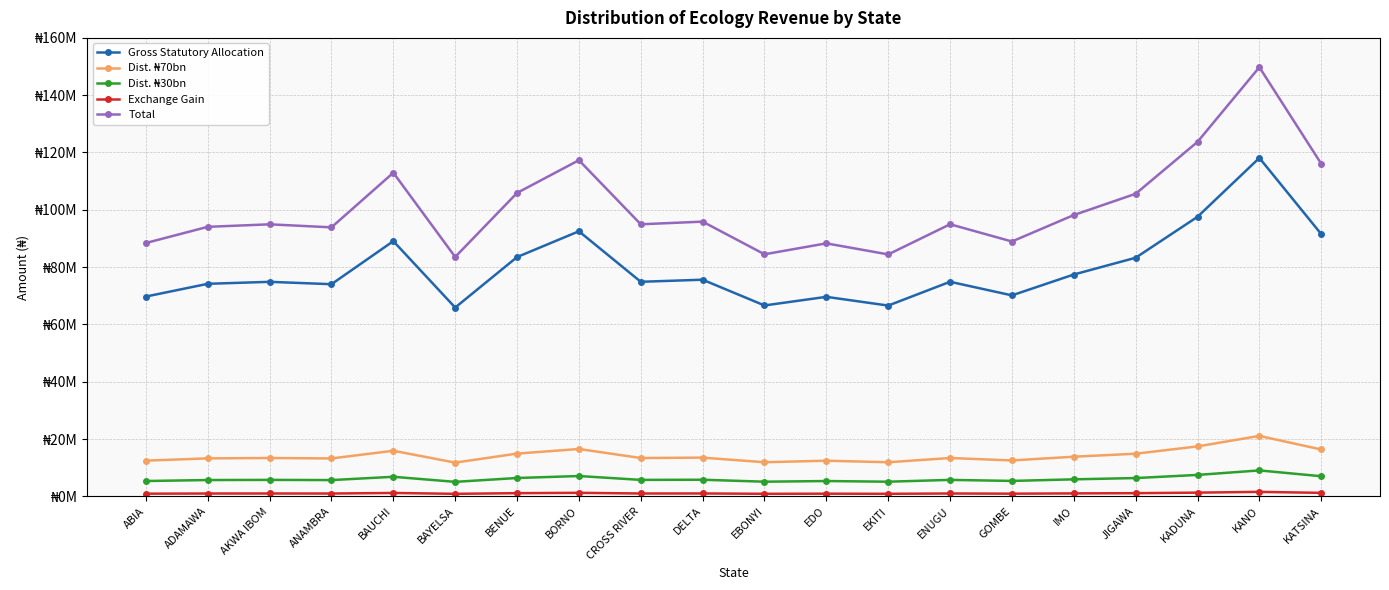

True or false: Gross Statutory Allocation and Exchange Gain intersect in this chart.

False